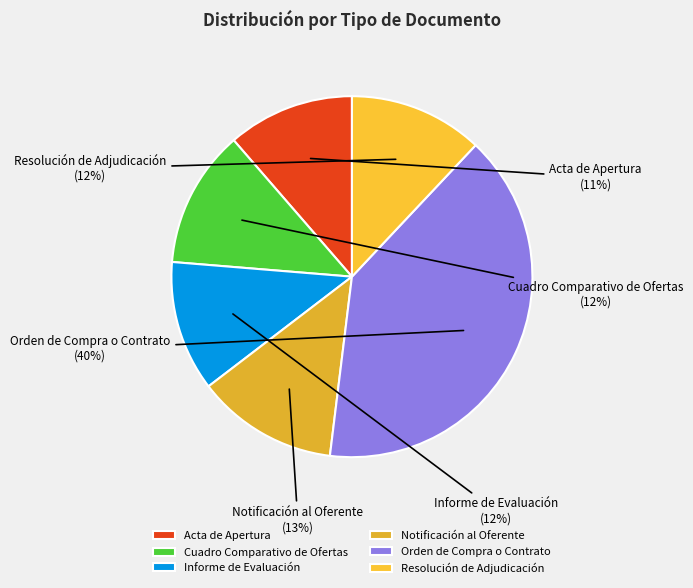

Is it true that Informe de Evaluación is 12% of the pie?

True